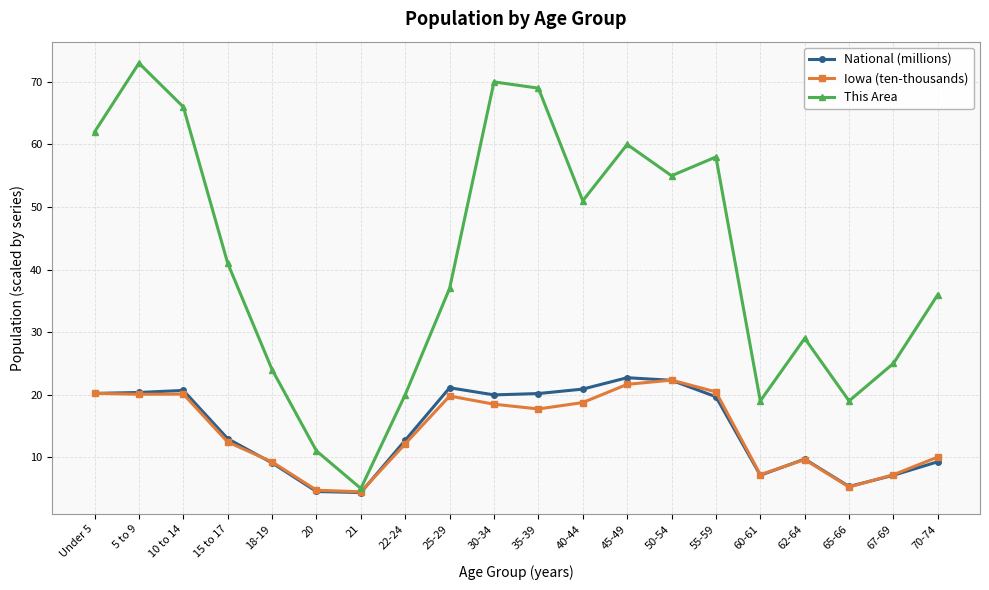

What are all the series names shown in the legend?

National (millions), Iowa (ten-thousands), This Area